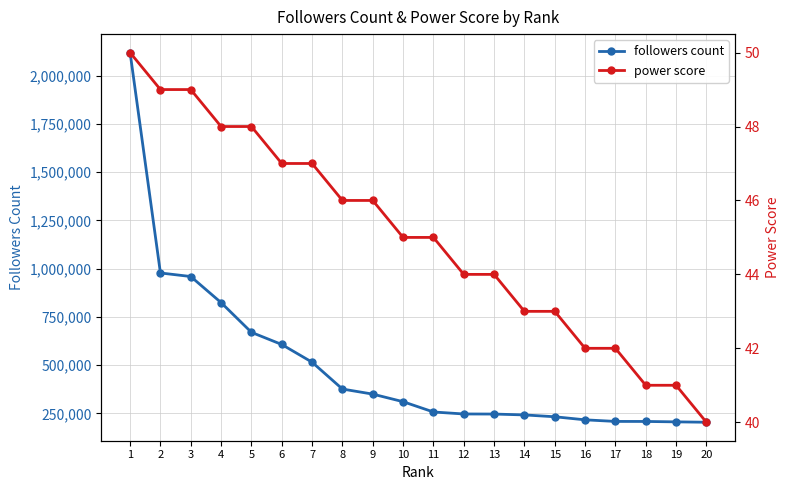

Reading left to right, list all the values displayed in this chart.

followers count: 2119149	977771	959347	824250	670314	607334	515573	376551	350303	311013	257740	247459	247018	242525	233020	217094	208856	208676	206578	204623
power score: 50	49	49	48	48	47	47	46	46	45	45	44	44	43	43	42	42	41	41	40